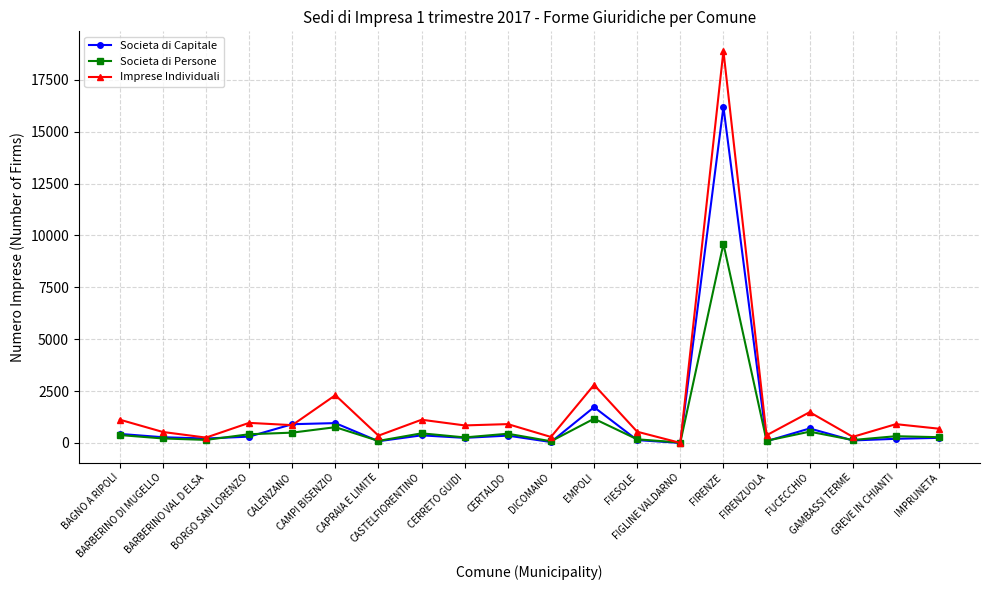

Which series changed the most between CAMPI BISENZIO and IMPRUNETA?

Imprese Individuali